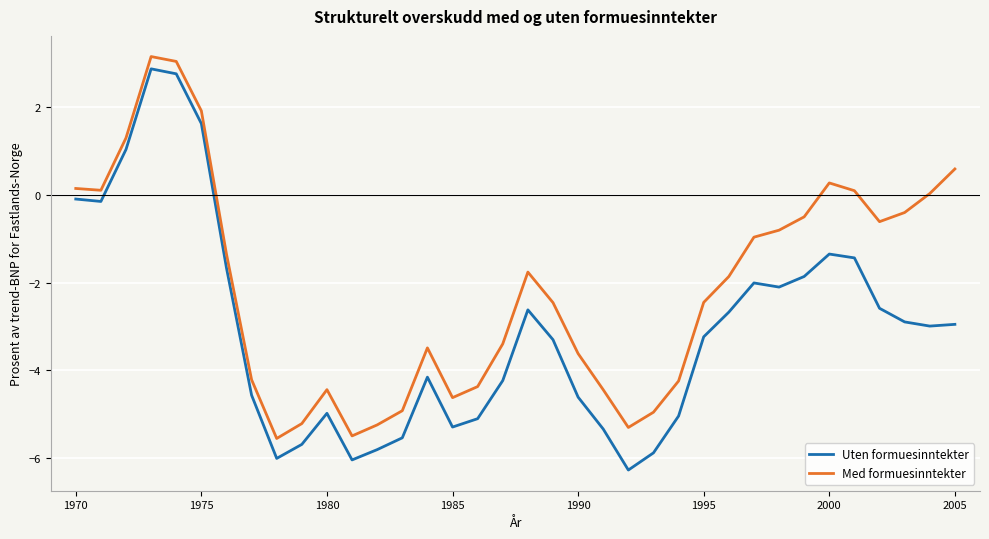

True or false: Med formuesinntekter and Uten formuesinntekter intersect in this chart.

False